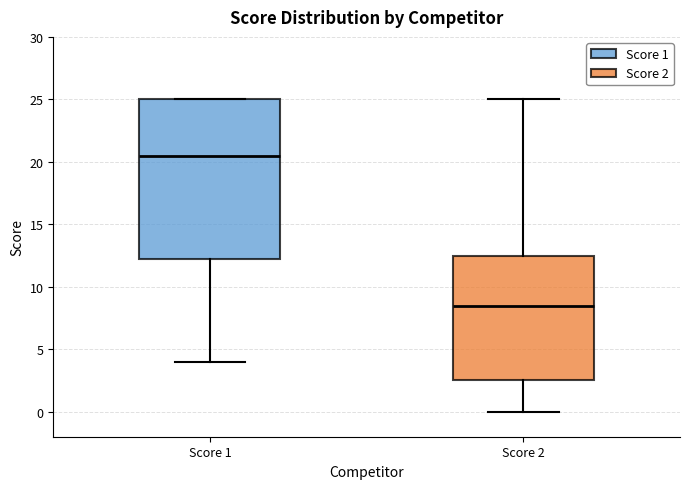

Which box has the highest median line?

Score 1